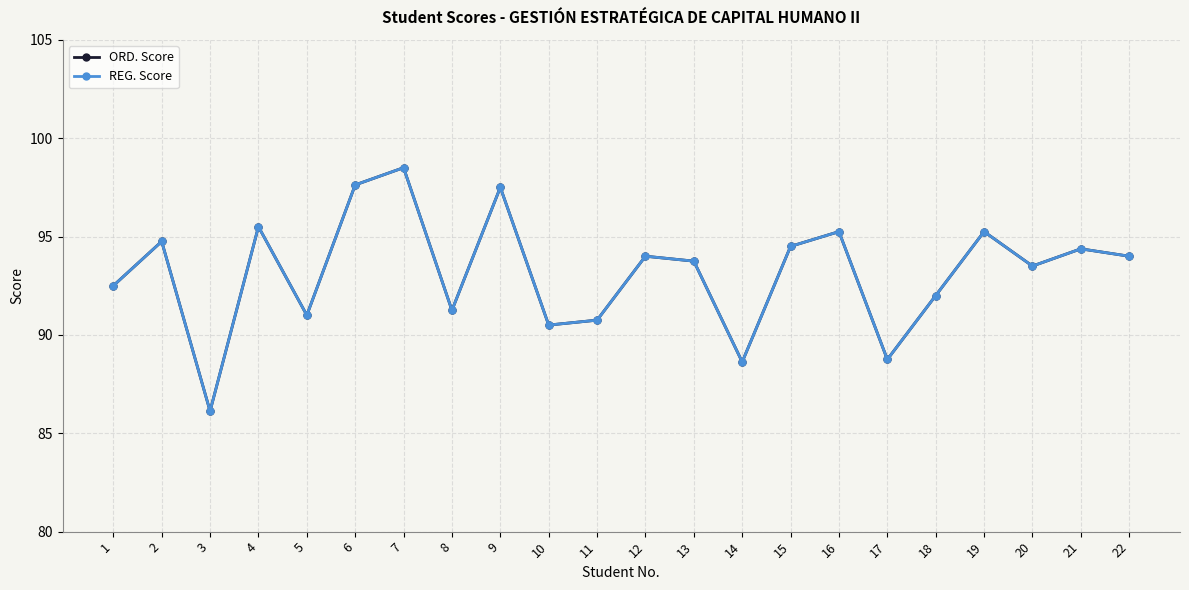

Which series has the largest range (max minus min)?

ORD. Score